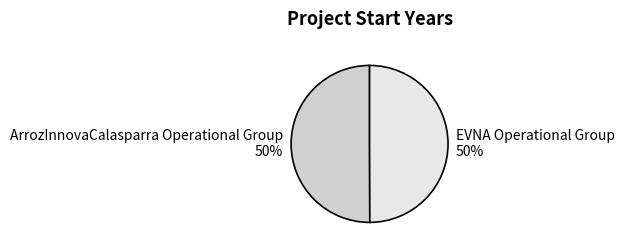

True or false: EVNA Operational Group accounts for 50% of the total.

True